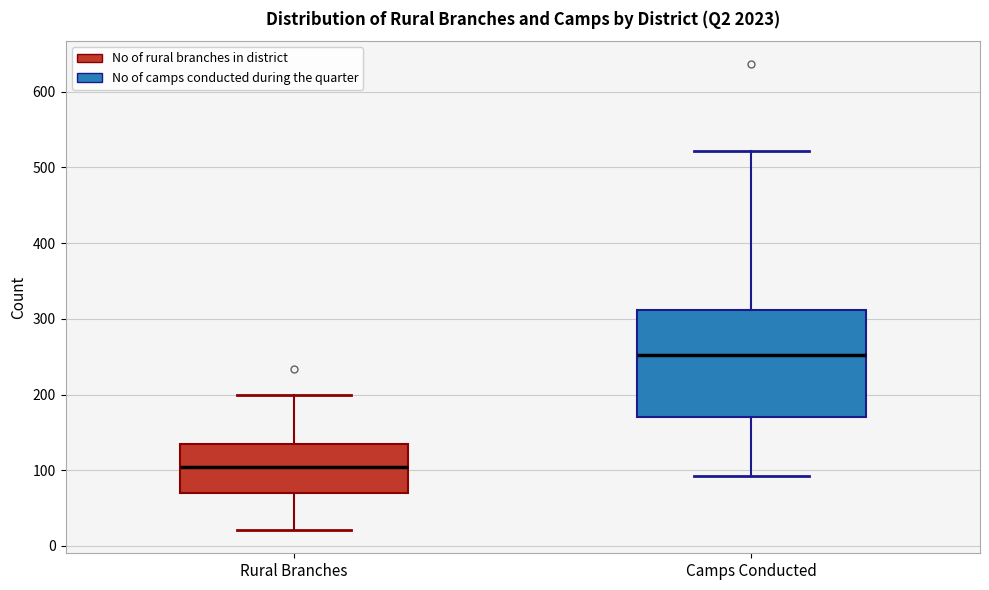

Reading left to right, read every box against the y-axis: the position of its median line, the range the box covers, and the ends of its whiskers. The values are not printed on the chart, so give them approximately, as read against the axis.

Rural Branches: median 100, box 70 to 140, whiskers 20 to 200
Camps Conducted: median 250, box 170 to 310, whiskers 90 to 520